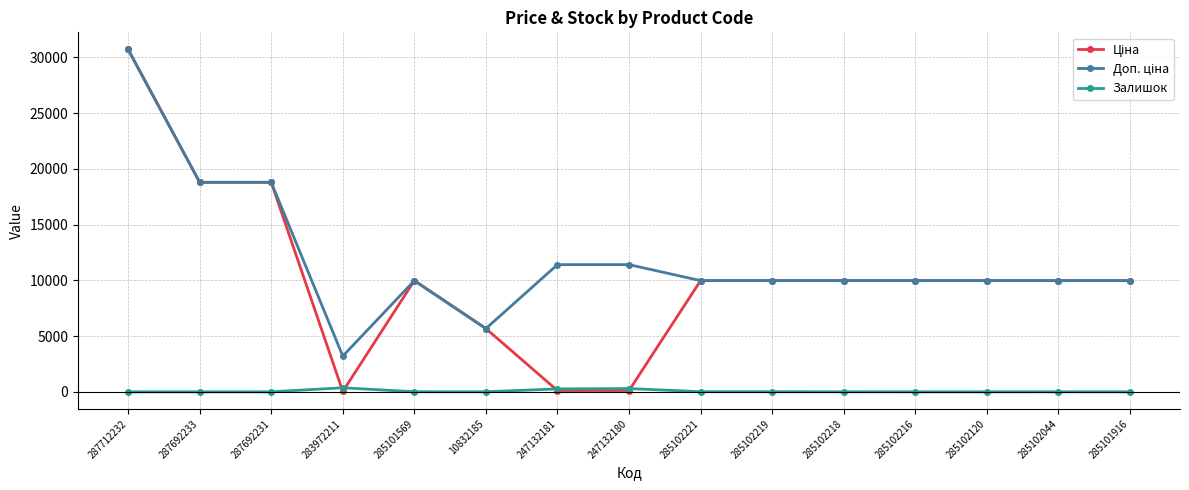

At which category is the sum across all series the highest?

287712232